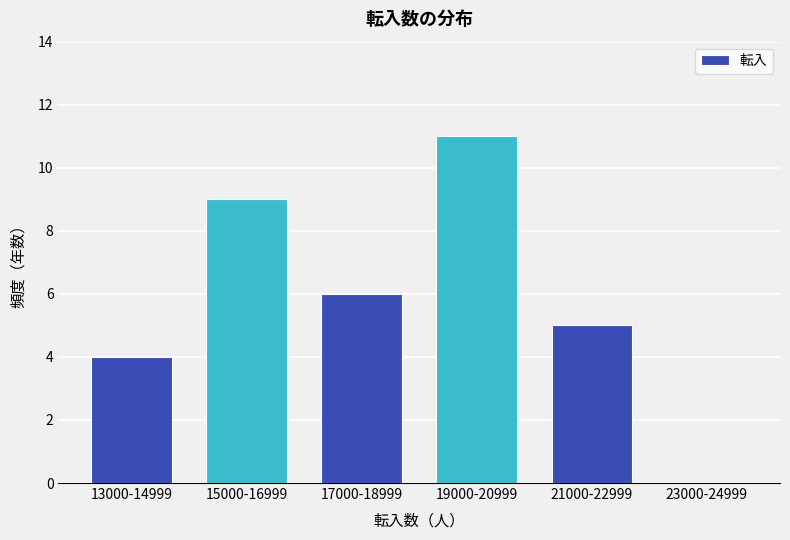

Reading left to right, what are all the values shown in this chart?

13000-14999=4	15000-16999=9	17000-18999=6	19000-20999=11	21000-22999=5	23000-24999=0